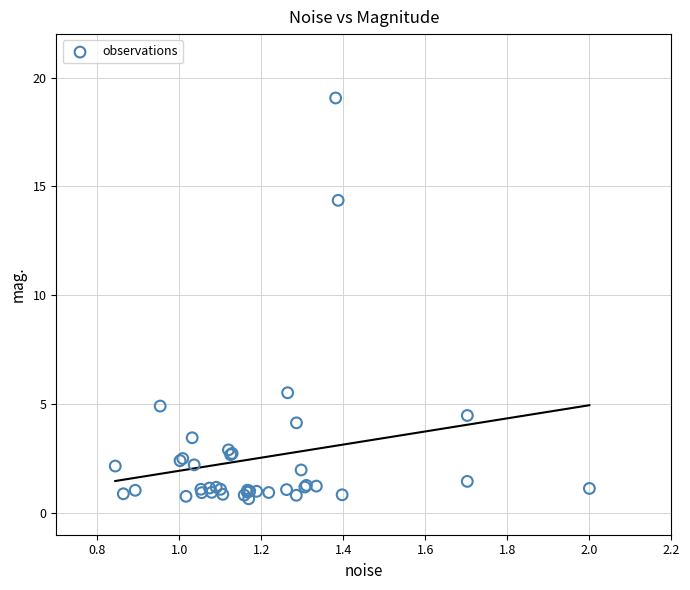

What Y value in the scatter plot is closest to 9?

5.5